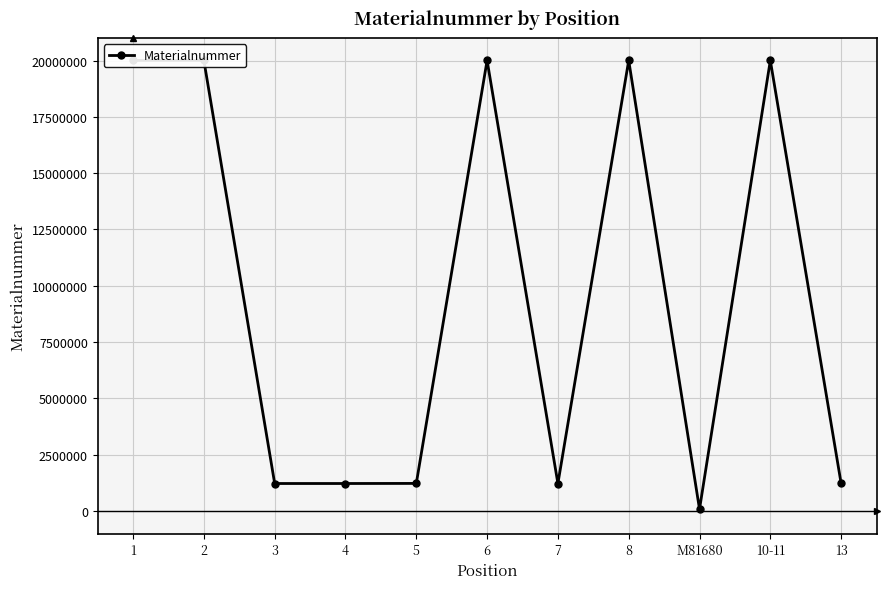

True or false: there are more than 0 points higher than both neighbors.

True